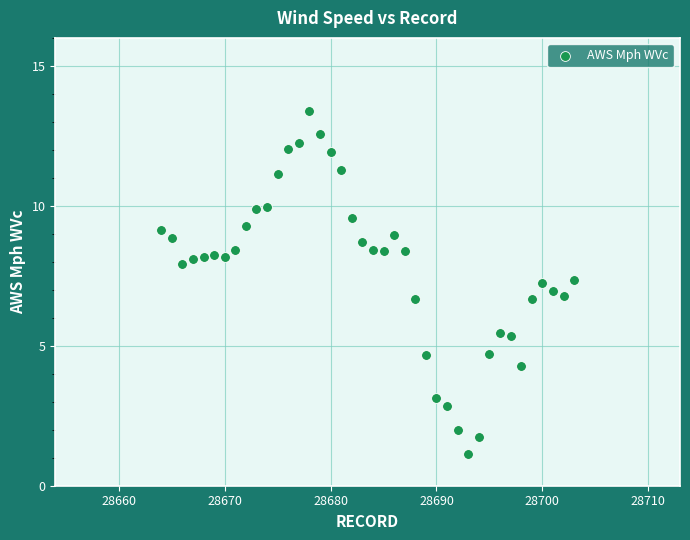

What is the range of X values (max minus min)?

39.0